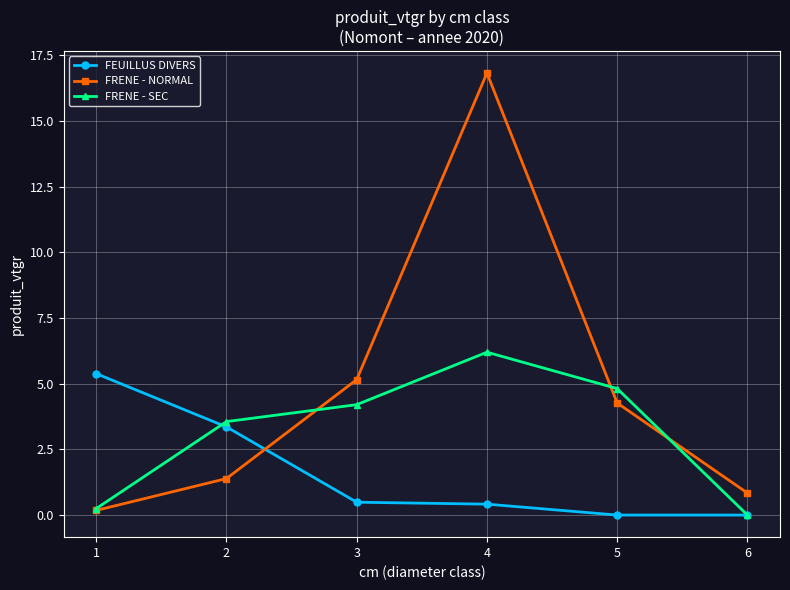

True or false: FEUILLUS DIVERS has more than 2 points higher than both neighbors.

False